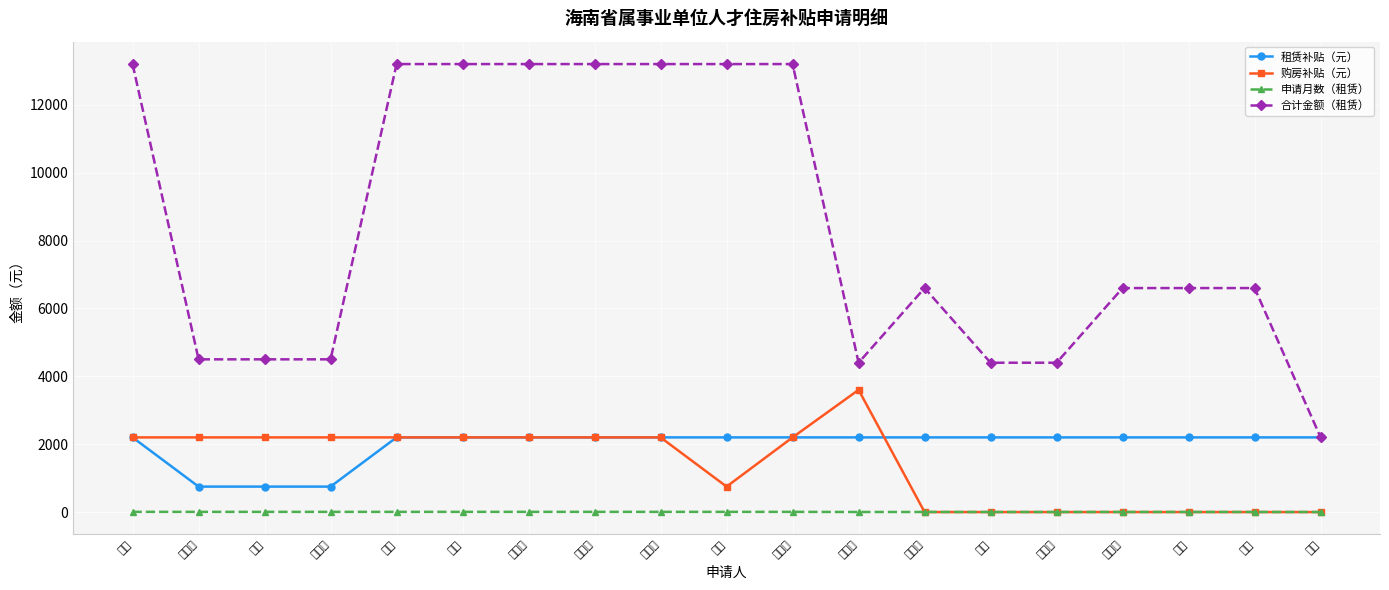

Which series has the largest total across all categories?

合计金额（租赁）